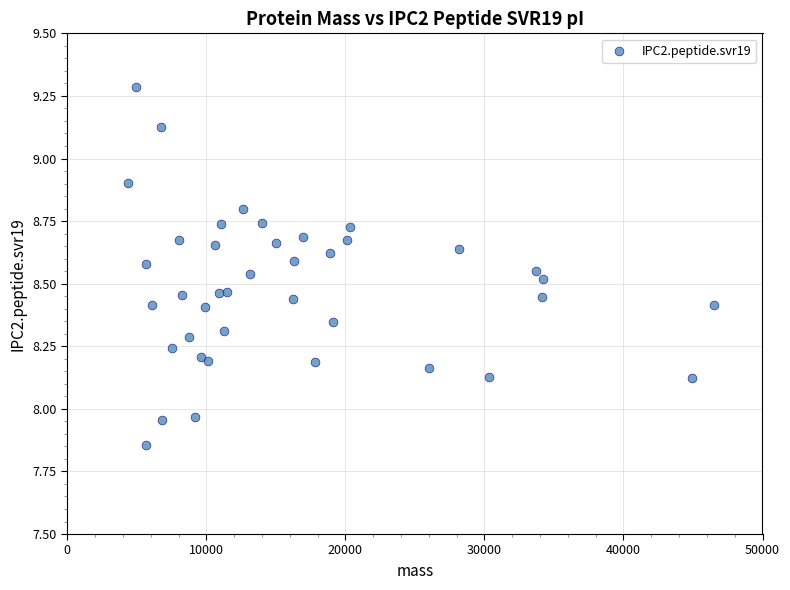

What is the range of X values (max minus min)?

42149.8